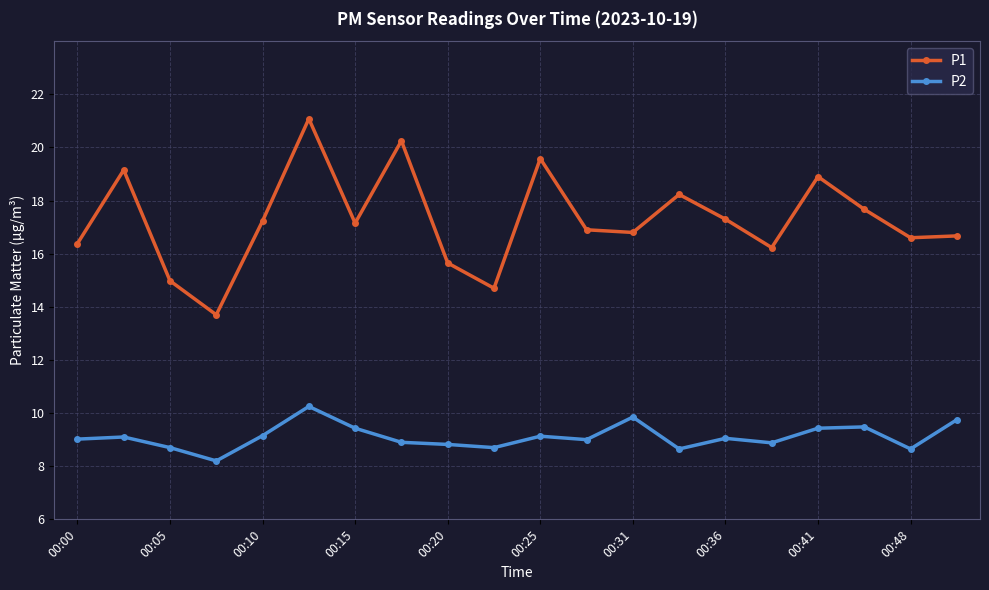

What is the smallest value displayed?

8.2